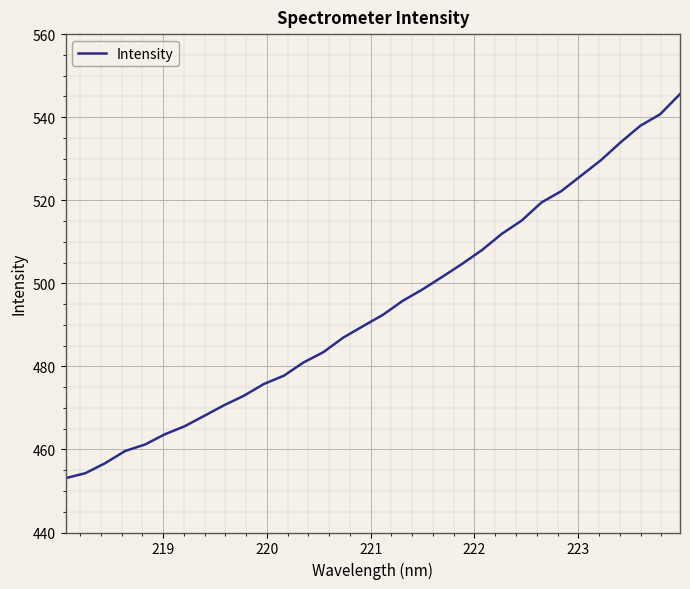

What is the difference between the maximum and minimum values?

92.5